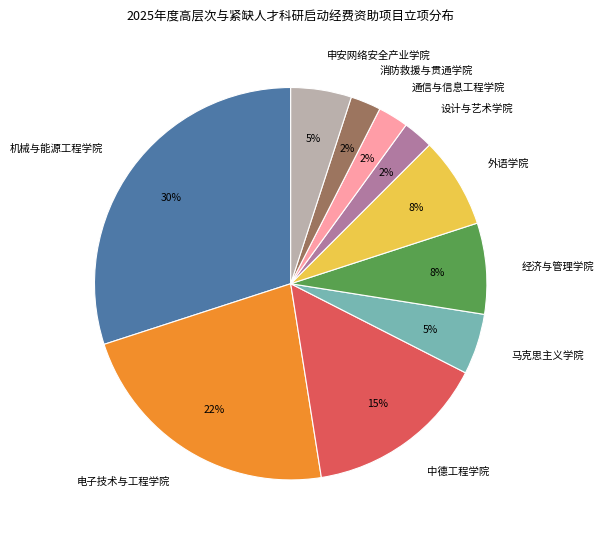

Which category has the biggest portion of the pie?

机械与能源工程学院